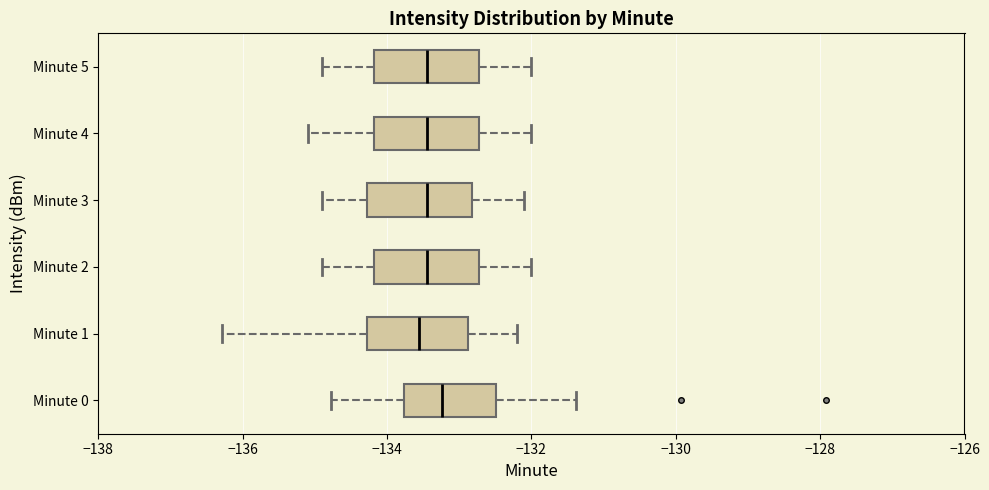

Reading bottom to top, transcribe this box plot: for each box, give where its median line is, the range the box spans, and where its two whiskers end, as read against the x-axis. The values are not printed on the chart, so give them approximately, as read against the axis.

Minute 0: median -133.2, box -133.8 to -132.4, whiskers -134.8 to -131.4
Minute 1: median -133.6, box -134.2 to -132.8, whiskers -136.2 to -132.2
Minute 2: median -133.4, box -134.2 to -132.8, whiskers -134.8 to -132.0
Minute 3: median -133.4, box -134.2 to -132.8, whiskers -134.8 to -132.0
Minute 4: median -133.4, box -134.2 to -132.8, whiskers -135.0 to -132.0
Minute 5: median -133.4, box -134.2 to -132.8, whiskers -134.8 to -132.0